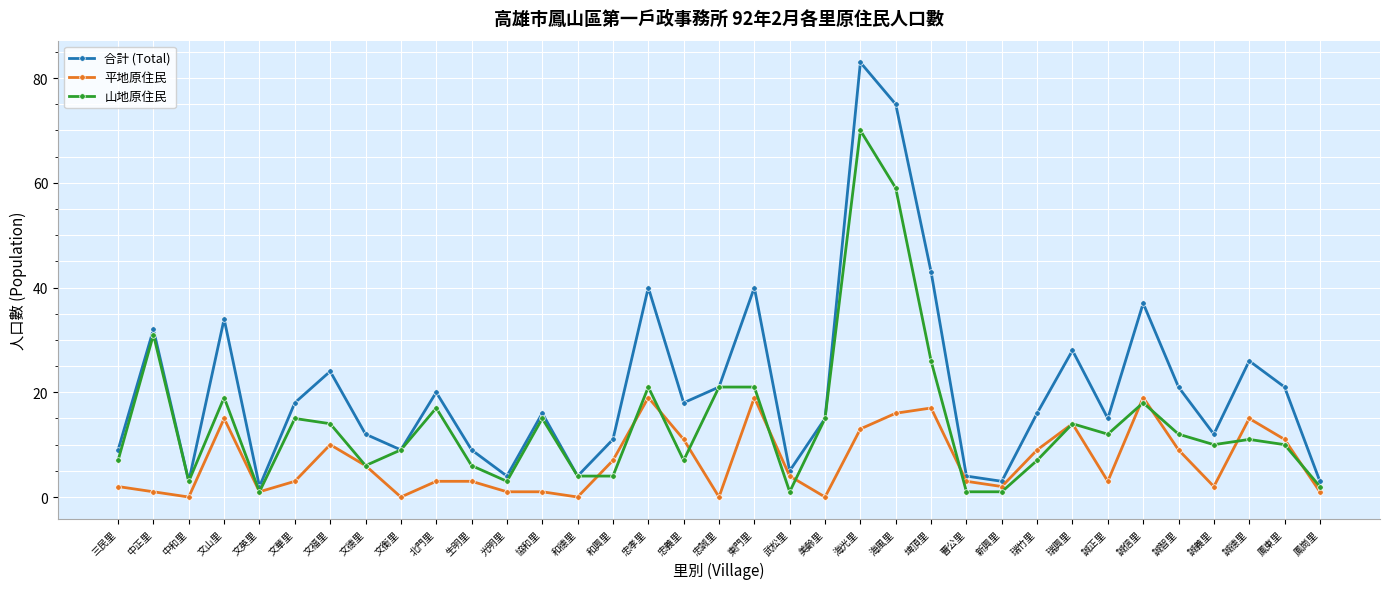

The 平地原住民 series shows 21 at 海光里. True or false?

False